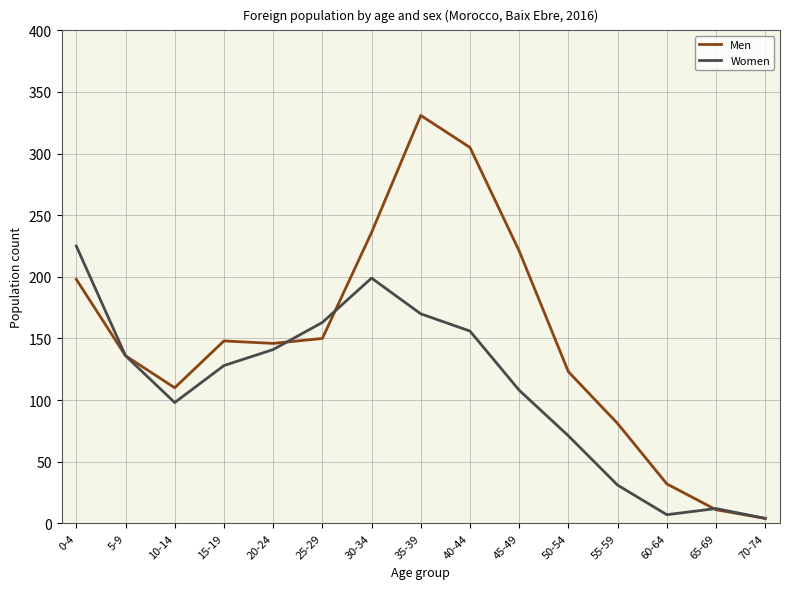

True or false: Women has more than 2 interior local peaks.

False